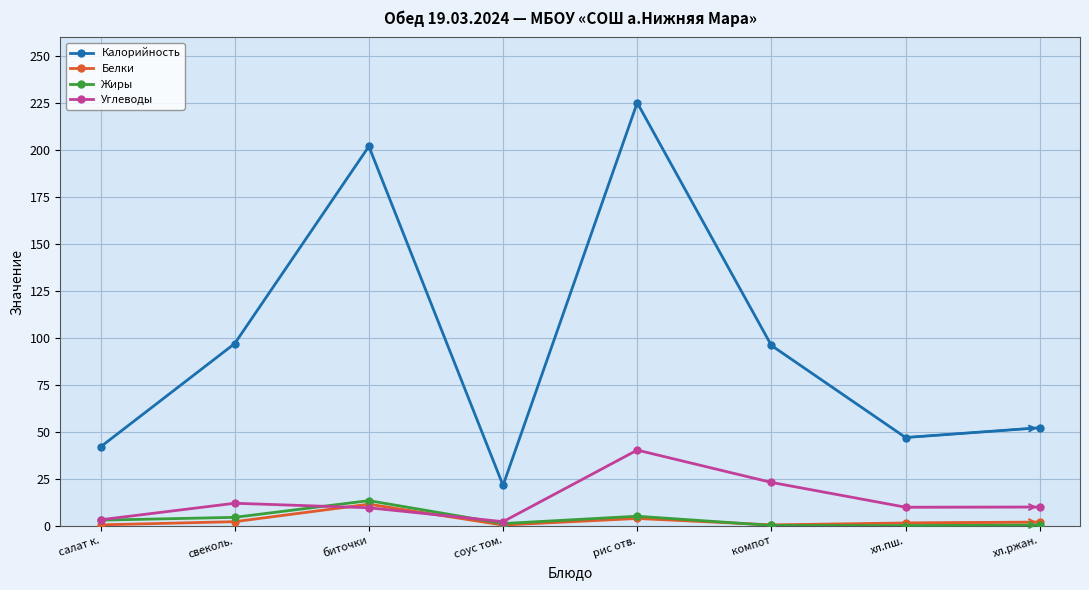

True or false: Углеводы and Калорийность intersect in this chart.

False